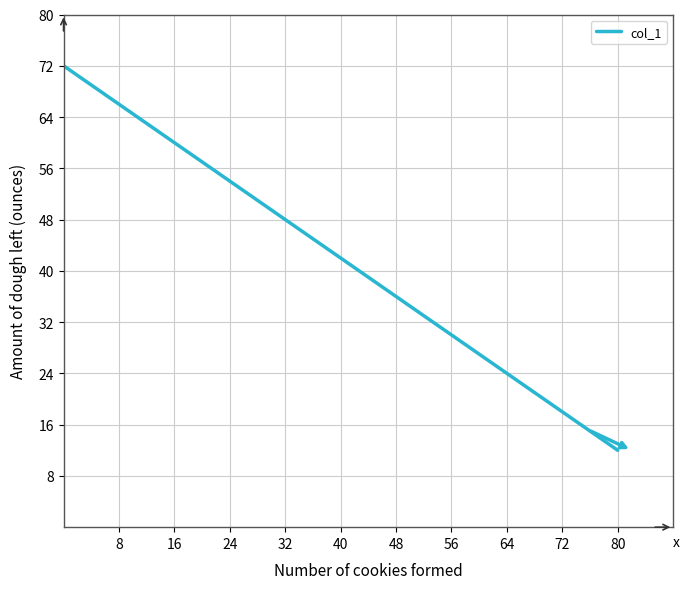

What is the difference between the maximum and minimum values?

60.0